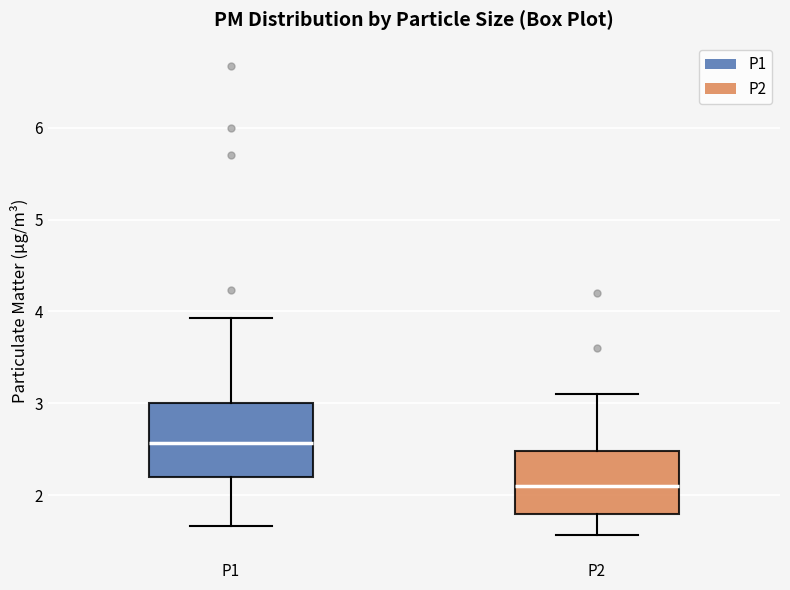

Reading left to right, read every box against the y-axis: the position of its median line, the range the box covers, and the ends of its whiskers. The values are not printed on the chart, so give them approximately, as read against the axis.

P1: median 2.6, box 2.2 to 3.0, whiskers 1.7 to 3.9
P2: median 2.1, box 1.8 to 2.5, whiskers 1.6 to 3.1